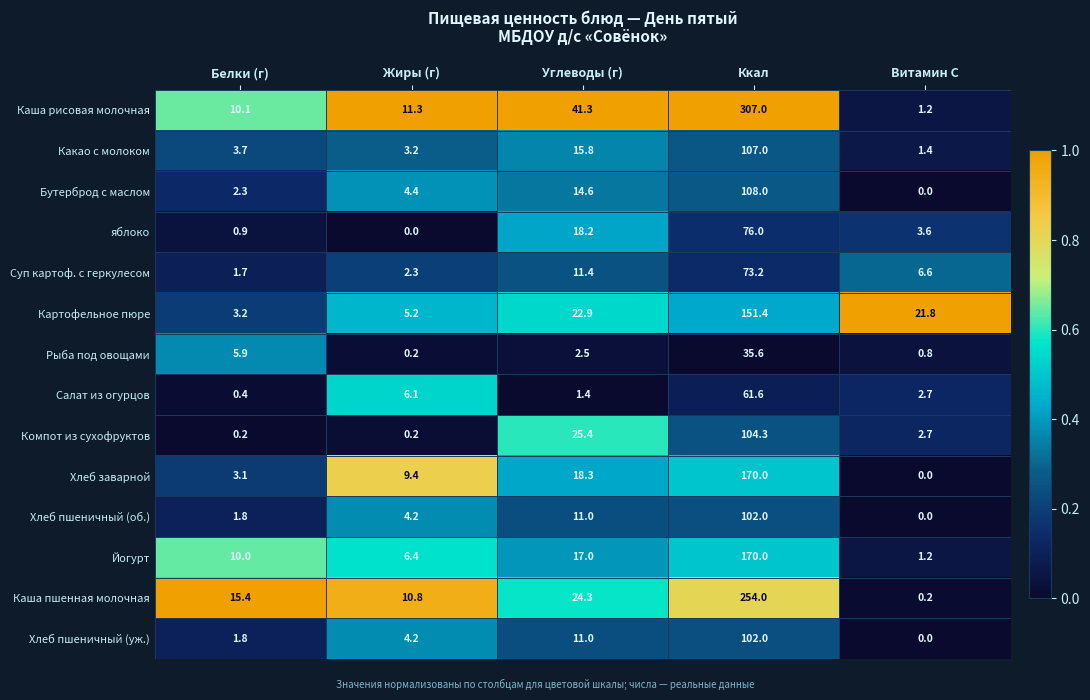

The value of Каша пшенная молочная at Белки (г) is 15.4. True or false?

True